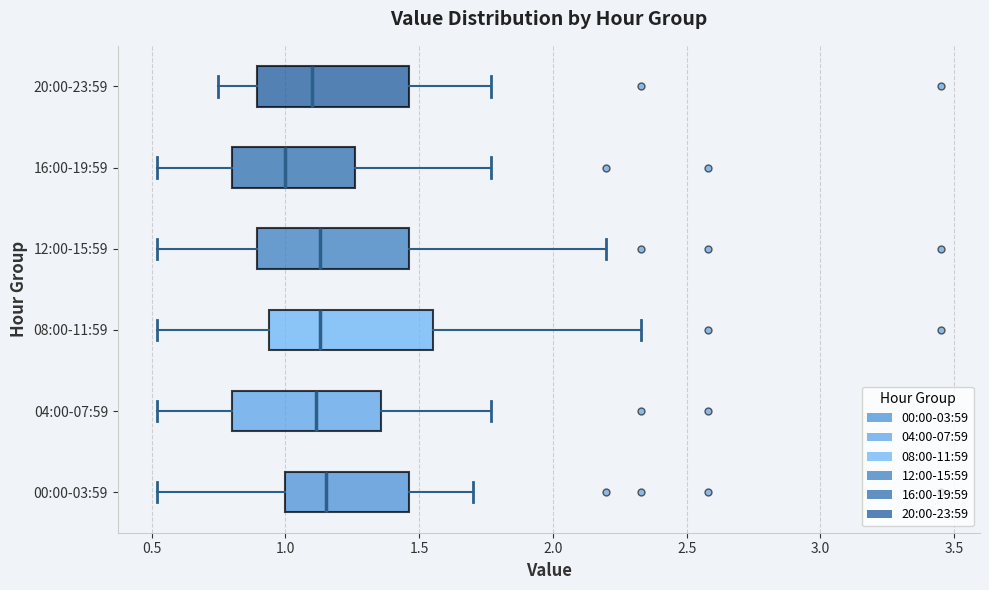

Reading bottom to top, transcribe this box plot: for each box, give where its median line is, the range the box spans, and where its two whiskers end, as read against the x-axis. The values are not printed on the chart, so give them approximately, as read against the axis.

00:00-03:59: median 1.15, box 1.00 to 1.45, whiskers 0.50 to 1.70
04:00-07:59: median 1.10, box 0.80 to 1.35, whiskers 0.50 to 1.75
08:00-11:59: median 1.15, box 0.95 to 1.55, whiskers 0.50 to 2.35
12:00-15:59: median 1.15, box 0.90 to 1.45, whiskers 0.50 to 2.20
16:00-19:59: median 1.00, box 0.80 to 1.25, whiskers 0.50 to 1.75
20:00-23:59: median 1.10, box 0.90 to 1.45, whiskers 0.75 to 1.75